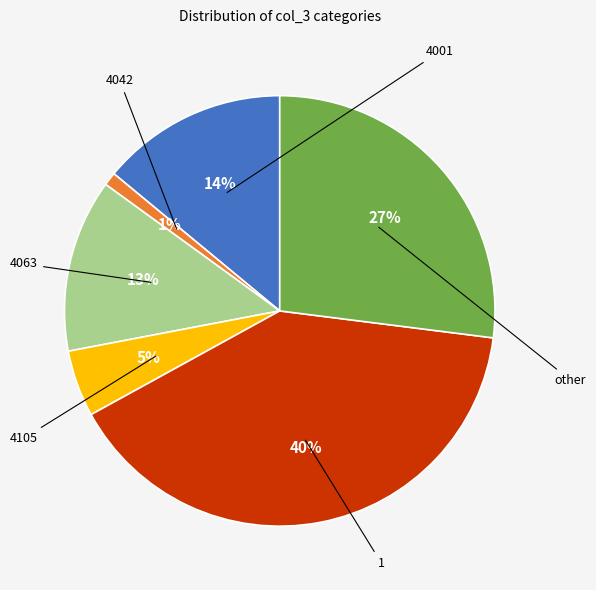

To the nearest percent, what is the difference between the largest and smallest slice percentages?

39%